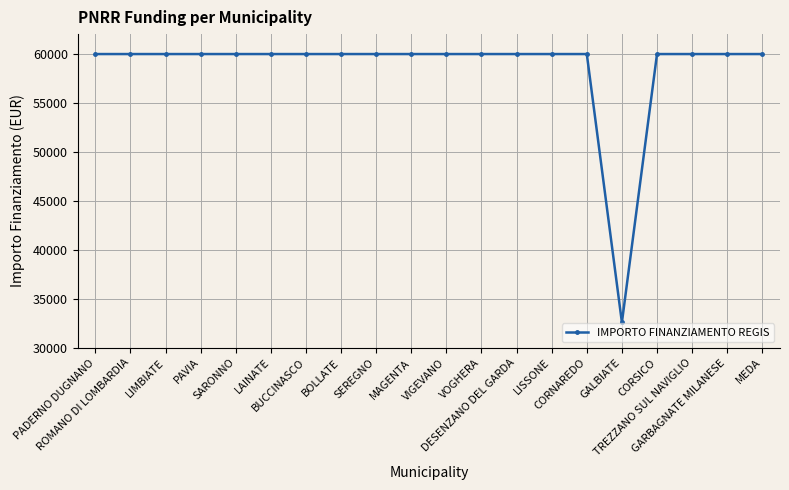

At which category does the chart reach its minimum across all series?

GALBIATE